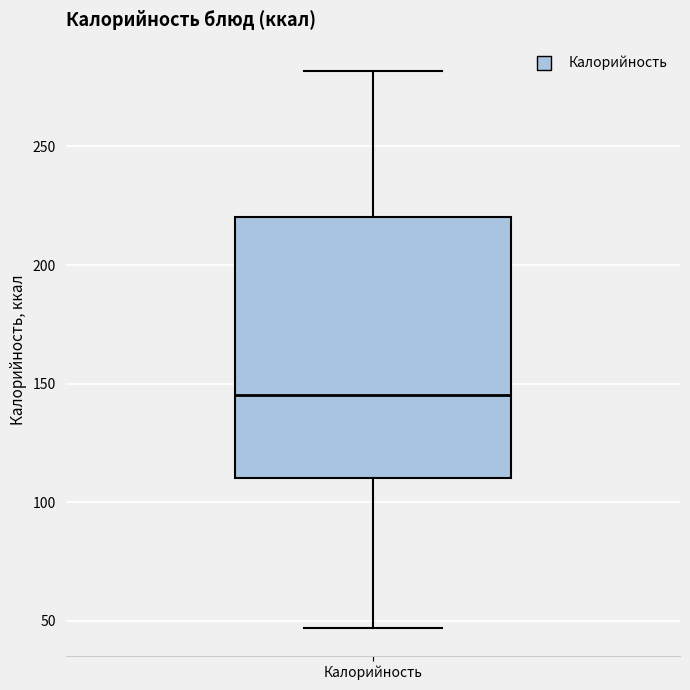

Read this box plot against the y-axis: the position of the median line, the range covered by the box, and the ends of both whiskers. The values are not printed on the chart, so give them approximately, as read against the axis.

median 145, box 110 to 220, whiskers 45 to 280